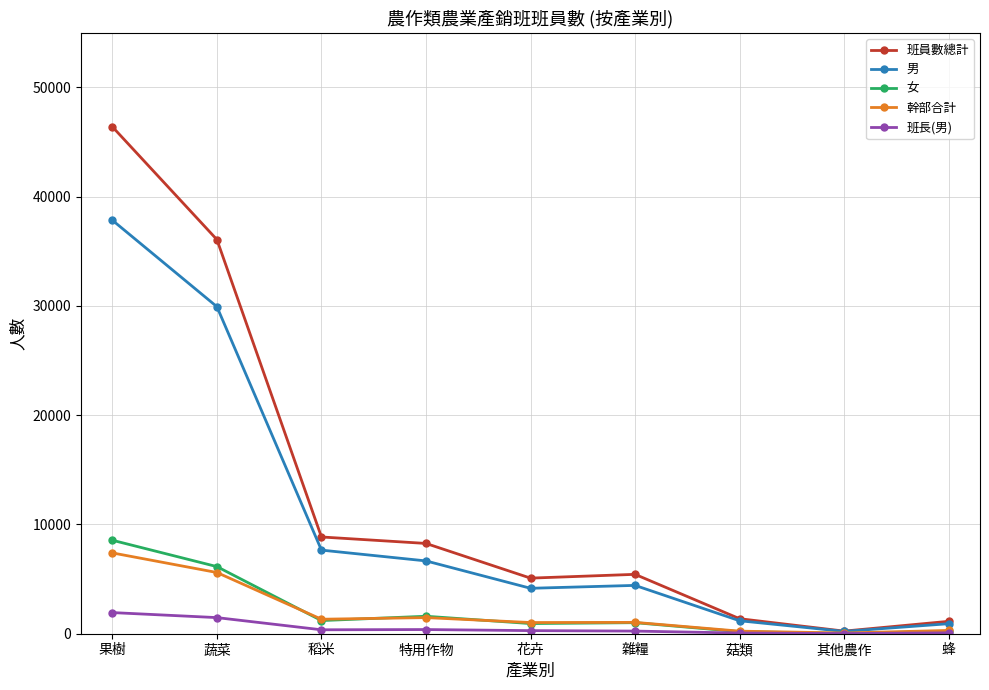

Which series has the largest total across all categories?

班員數總計